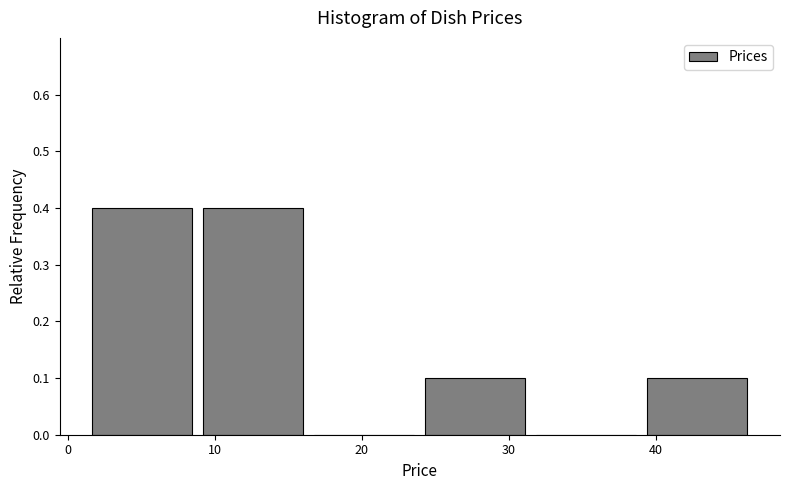

What is the height of the bar covering 2 to 9 on the x-axis? Neither the bar edges nor the heights are printed on the chart, so give them approximately, as read against the axes.

0.4